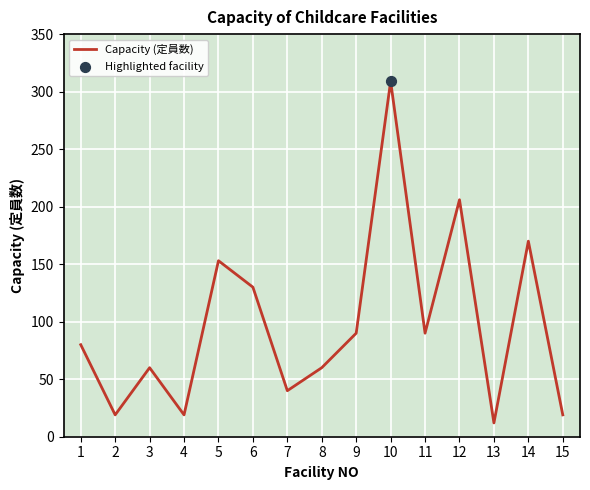

Which has a higher value, 13 or 12?

12